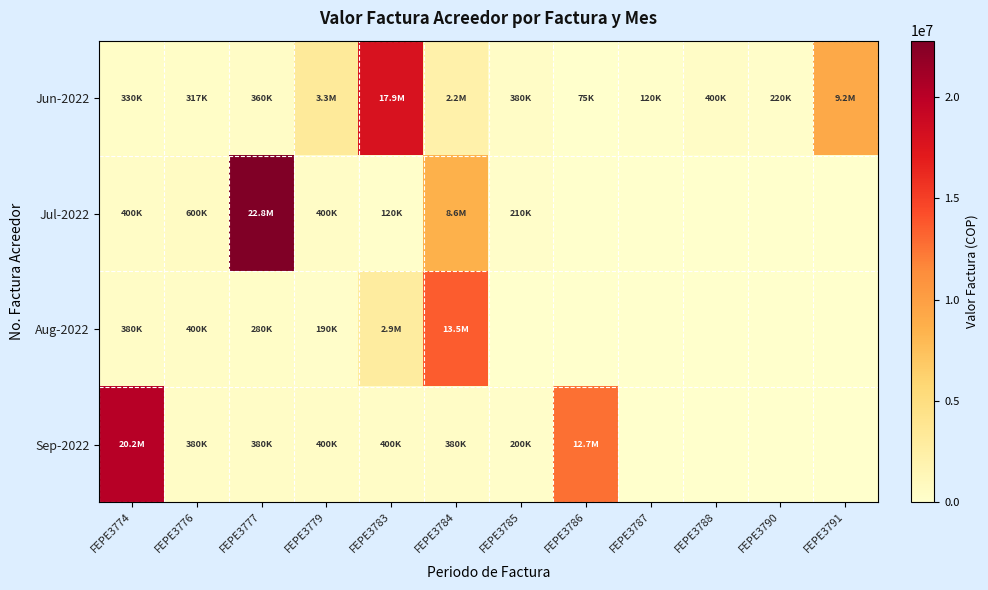

Which series changed the most between FEPE3783 and FEPE3790?

Jun-2022